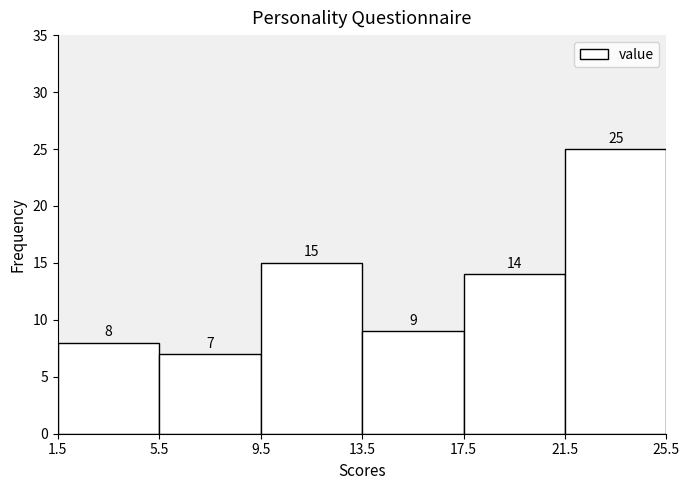

Reading left to right, list every bar in this chart as the range it spans on the x-axis followed by its height.

1.5 to 5.5: 8
5.5 to 9.5: 7
9.5 to 13.5: 15
13.5 to 17.5: 9
17.5 to 21.5: 14
21.5 to 25.5: 25